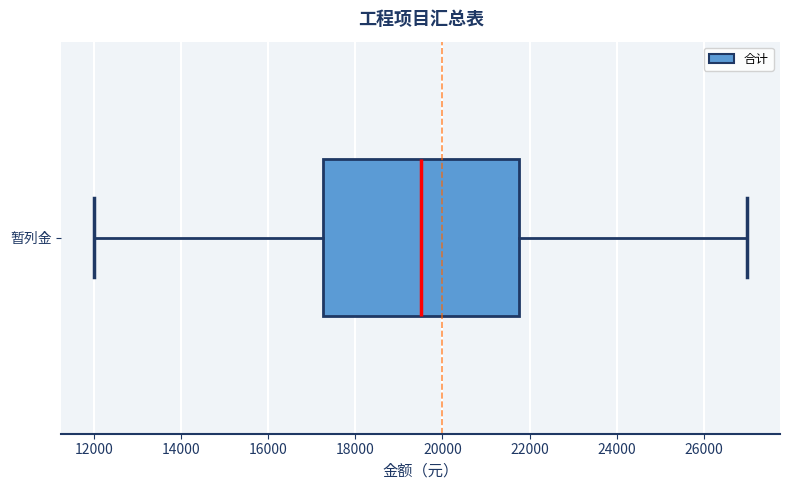

Where does the left whisker of the box for 暂列金 end on the x-axis? The values are not printed on the chart, so give them approximately, as read against the axis.

12000